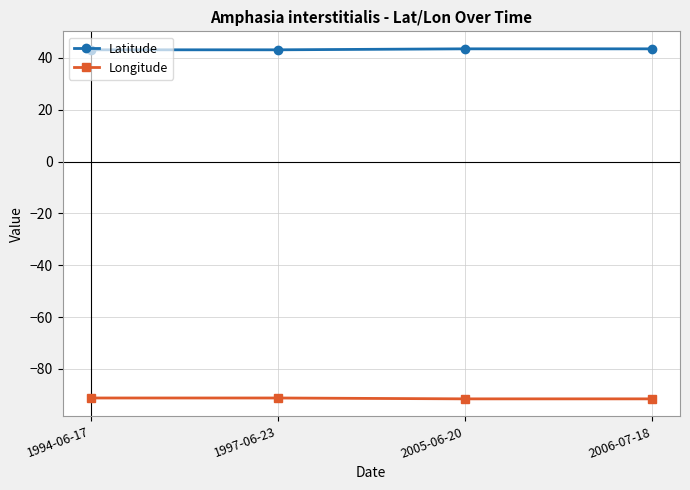

True or false: Longitude has a value of -91.2 at 1994-06-17.

True